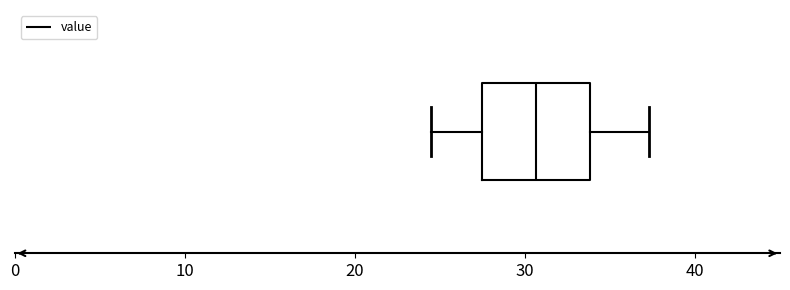

Read this box plot against the x-axis: the position of the median line, the range covered by the box, and the ends of both whiskers. The values are not printed on the chart, so give them approximately, as read against the axis.

median 31, box 27 to 34, whiskers 24 to 37